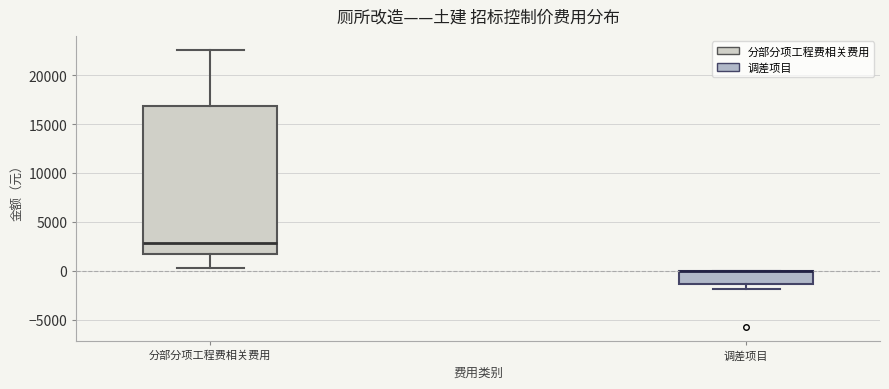

Reading left to right, read every box against the y-axis: the position of its median line, the range the box covers, and the ends of its whiskers. The values are not printed on the chart, so give them approximately, as read against the axis.

分部分项工程费相关费用: median 3000, box 1500 to 17000, whiskers 0 to 22500
调差项目: median 0 (drawn on the box's upper edge), box -1500 to 0, whiskers -2000 to 0